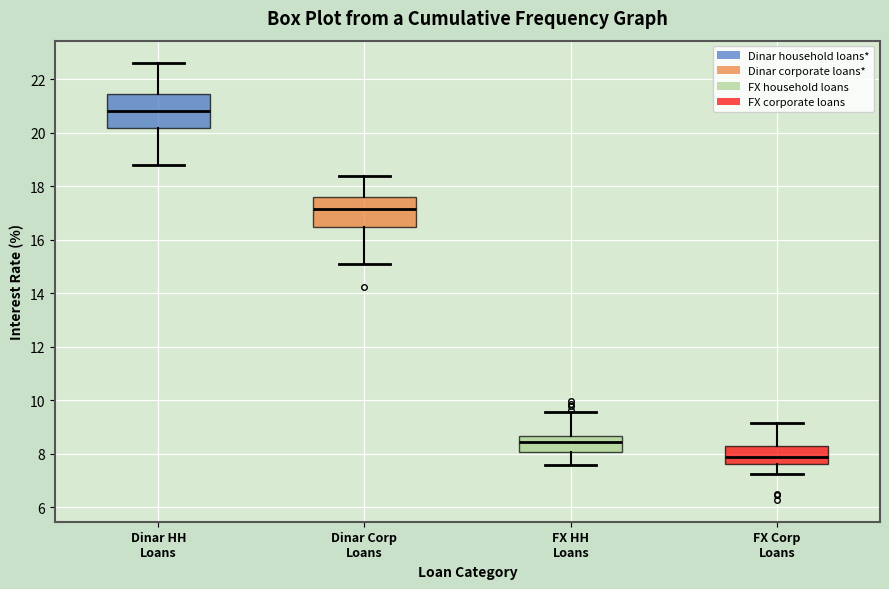

Which box has the lowest median line?

FX Corp Loans